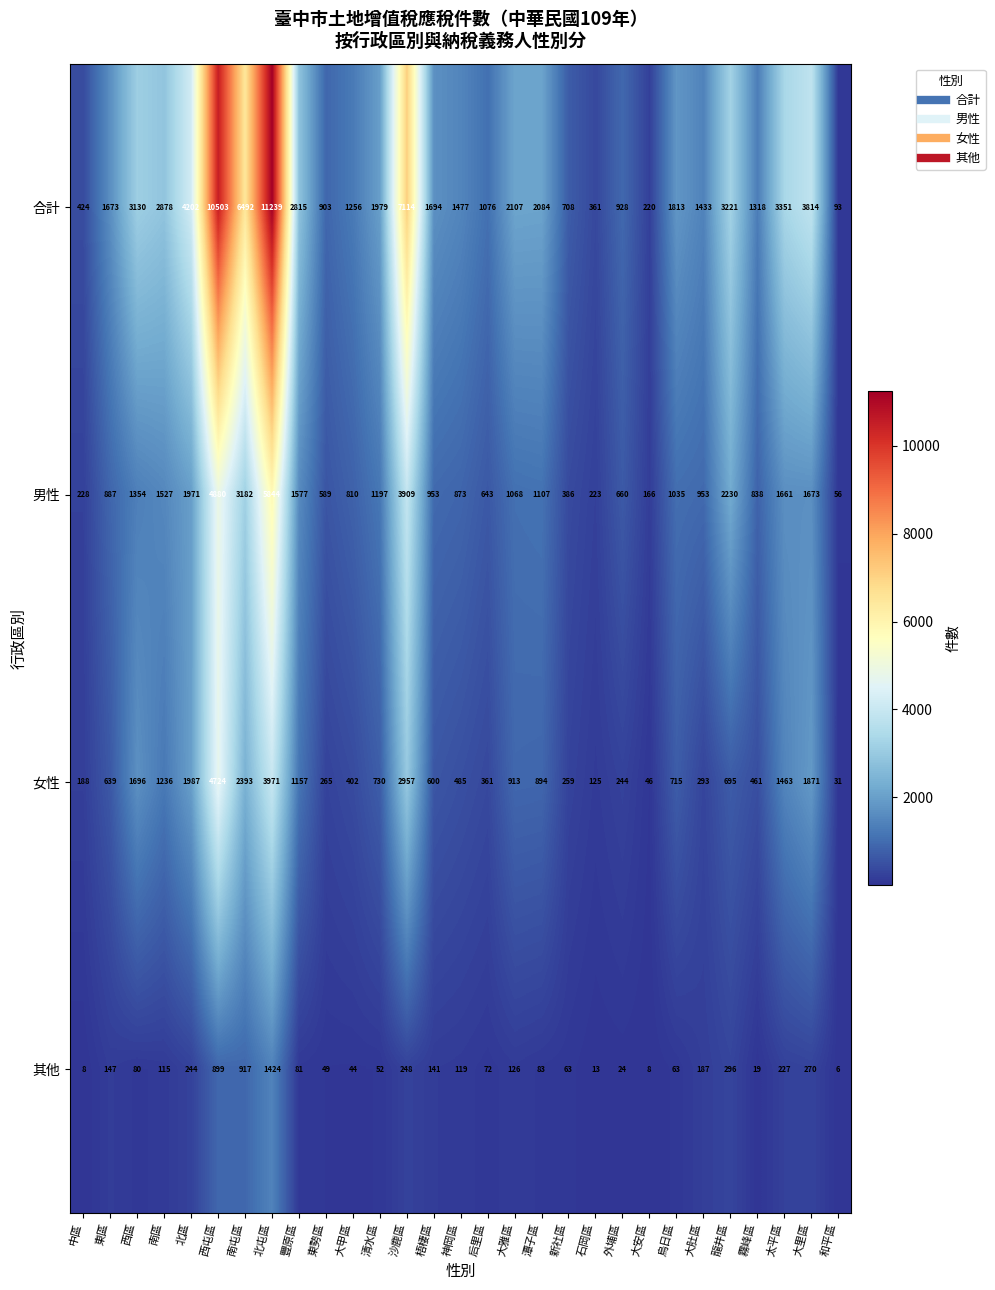

What is the difference between the second highest and second lowest values in the 合計 series?

10283